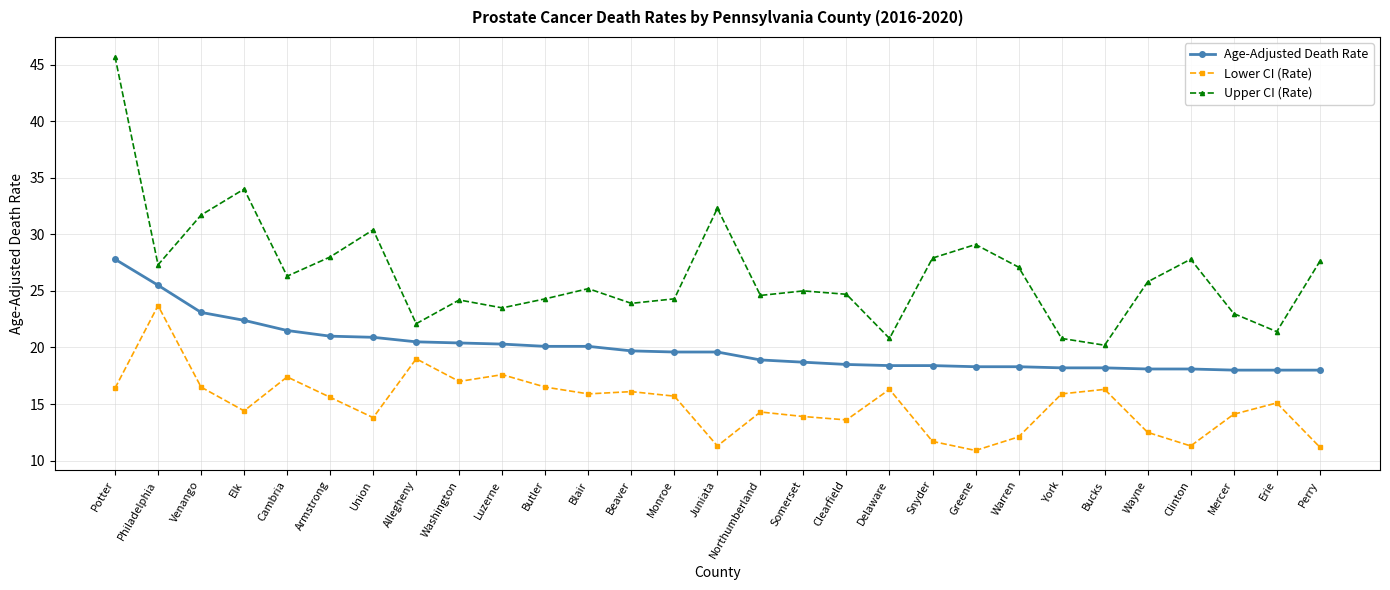

What is the label of the 22nd point from the right?

Allegheny